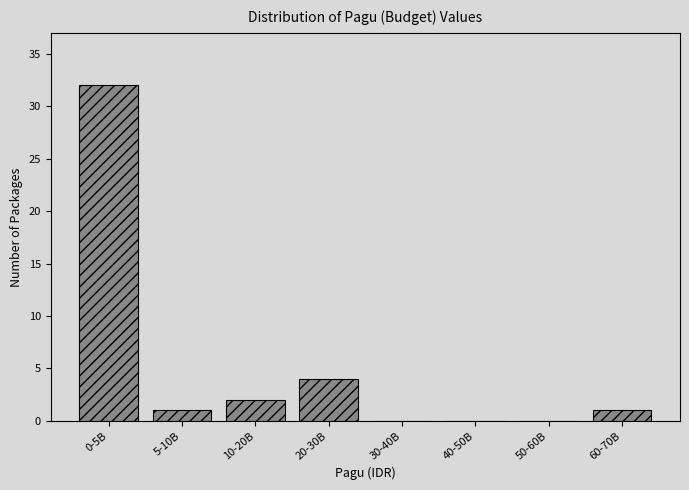

Reading right to left, what are all the values shown in this chart?

60-70B=1	50-60B=0	40-50B=0	30-40B=0	20-30B=4	10-20B=2	5-10B=1	0-5B=32